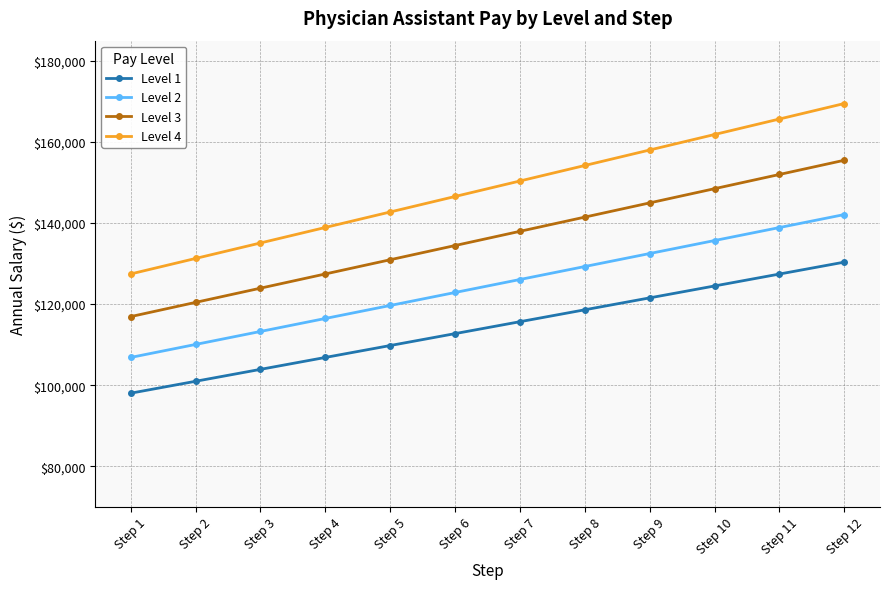

How many series are shown in this chart?

4